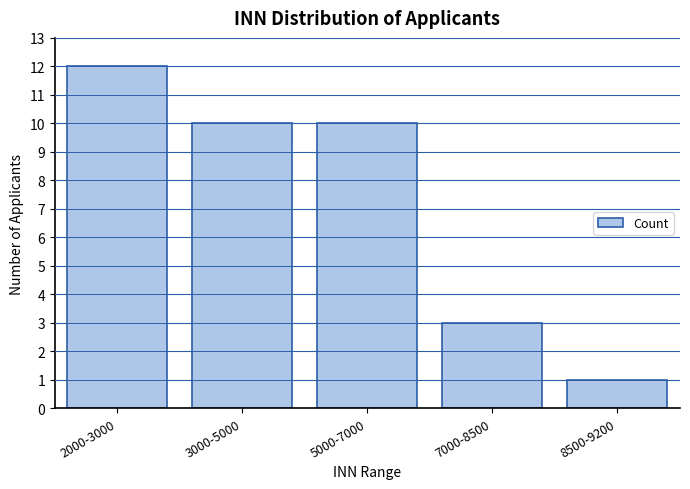

Reading right to left, list all the values displayed in this chart.

1	3	10	10	12